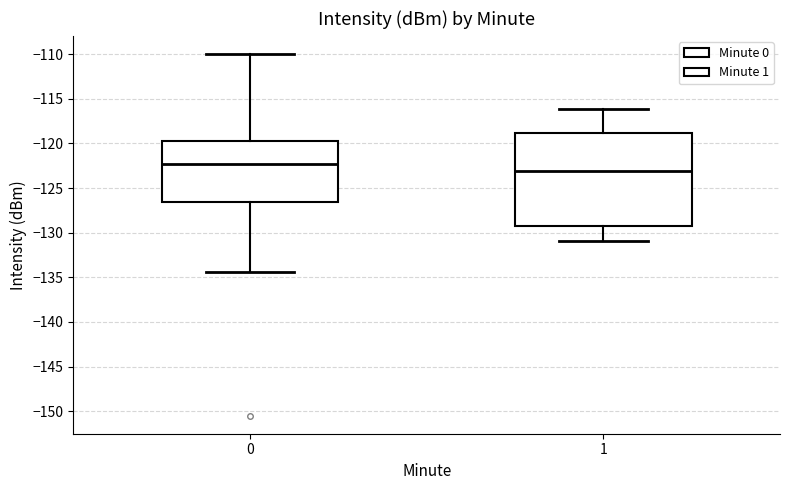

Where does the upper whisker of the box at x = 1 end on the y-axis? The values are not printed on the chart, so give them approximately, as read against the axis.

-116.0